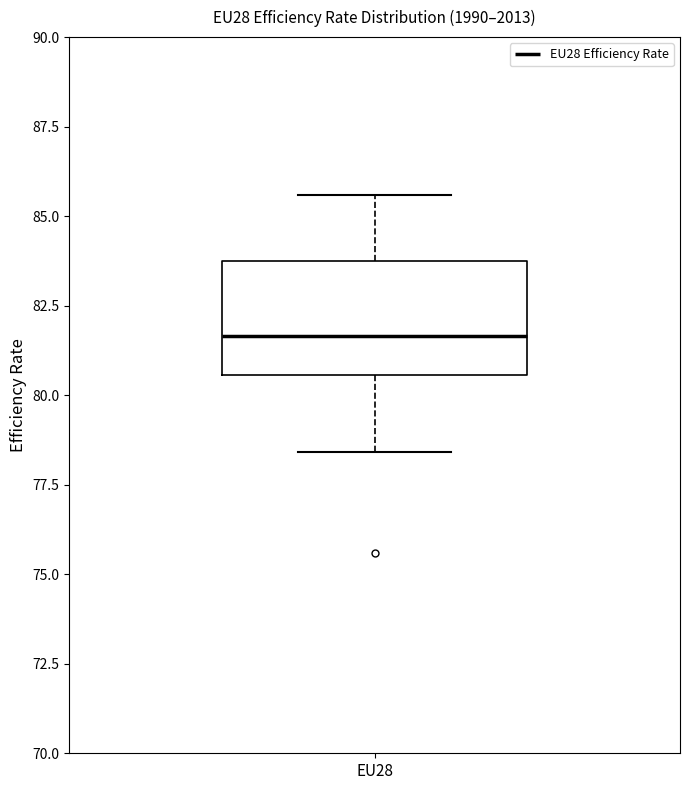

Transcribe this box plot: give where the median line is, the range the box spans, and where the two whiskers end, as read against the y-axis. The values are not printed on the chart, so give them approximately, as read against the axis.

median 81.5, box 80.5 to 84.0, whiskers 78.5 to 85.5